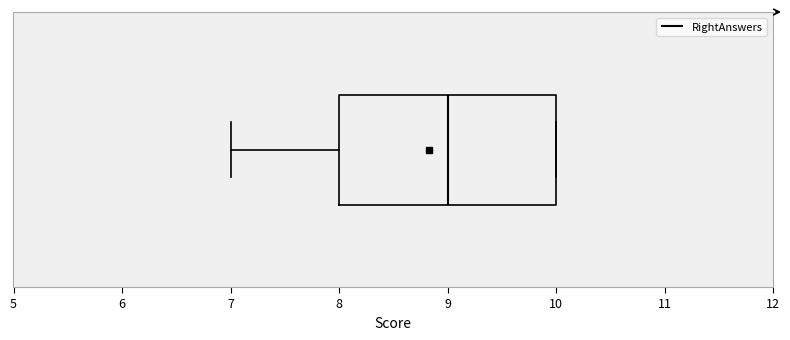

Where does the median line of the box sit on the x-axis? The values are not printed on the chart, so give them approximately, as read against the axis.

9